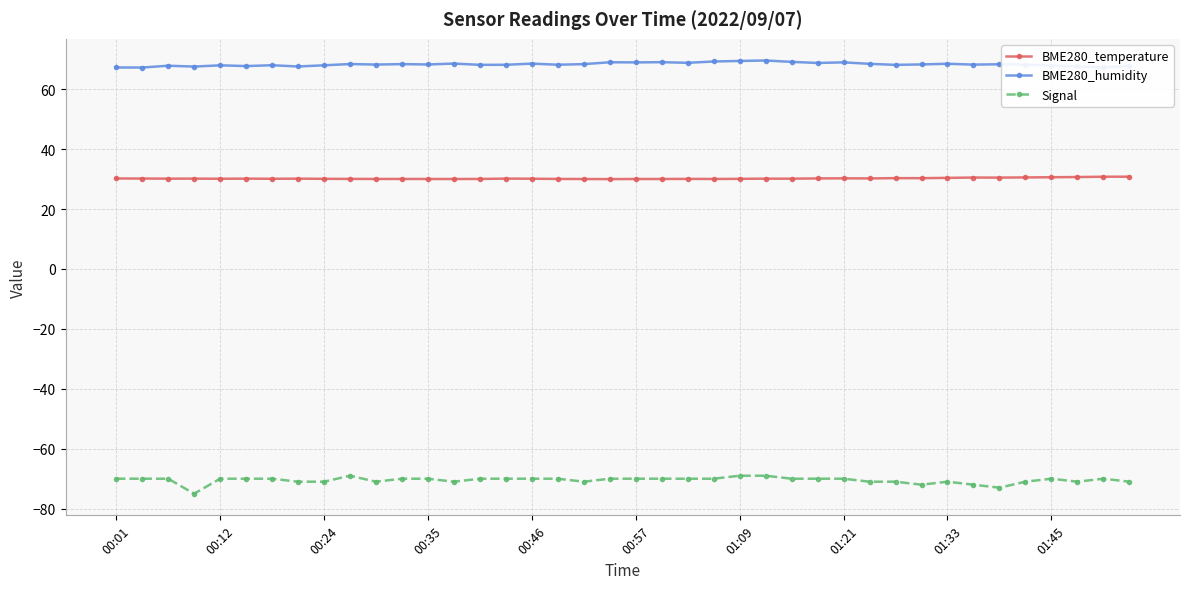

Is this an area chart (filled region under the line)?

No